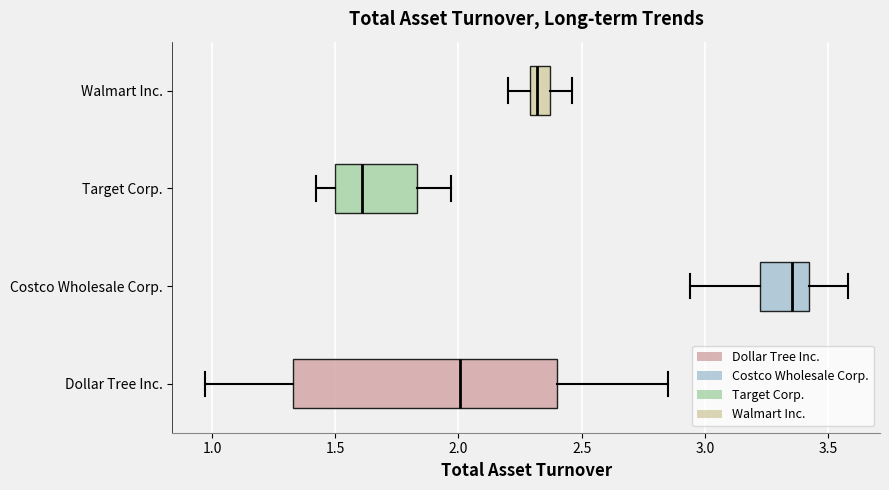

Comparing the boxes themselves (not the whiskers), which one is the widest?

Dollar Tree Inc.